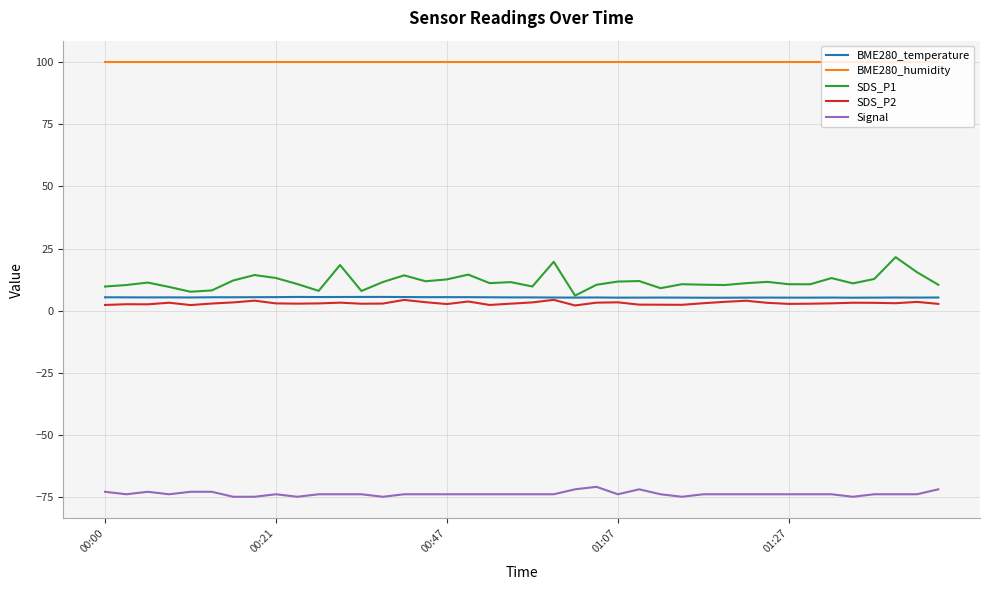

Which series has the widest spread of values?

SDS_P1